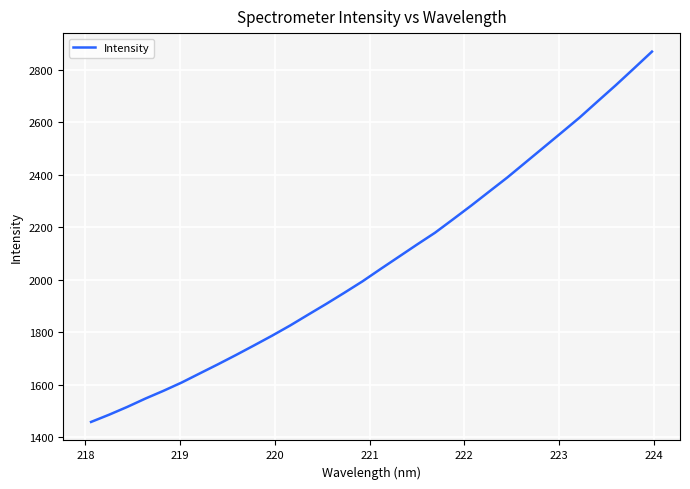

What is the maximum value shown in the chart?

2869.7